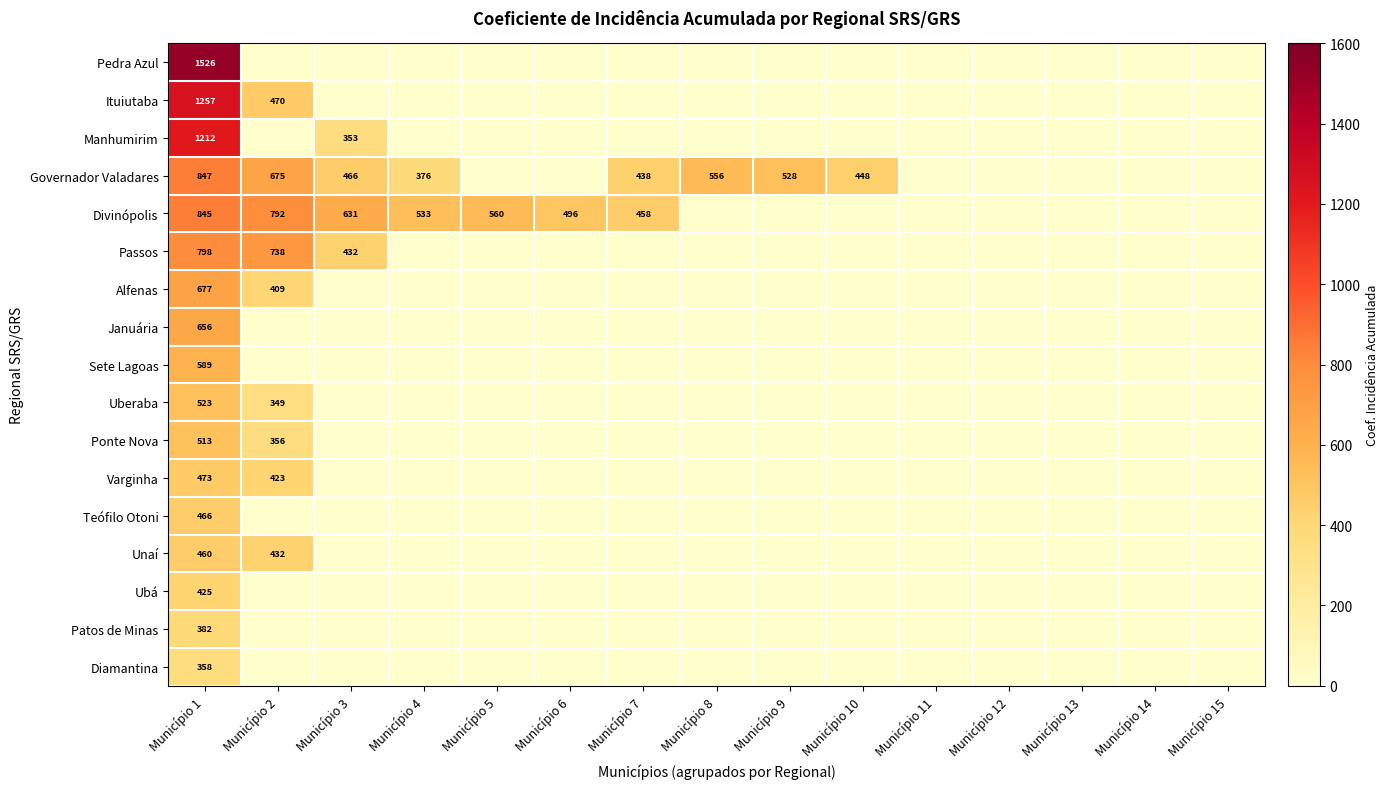

Rank the series at Município 1 from highest to lowest value.

Pedra Azul, Ituiutaba, Manhumirim, Governador Valadares, Divinópolis, Passos, Alfenas, Januária, Sete Lagoas, Uberaba, Ponte Nova, Varginha, Teófilo Otoni, Unaí, Ubá, Patos de Minas, Diamantina